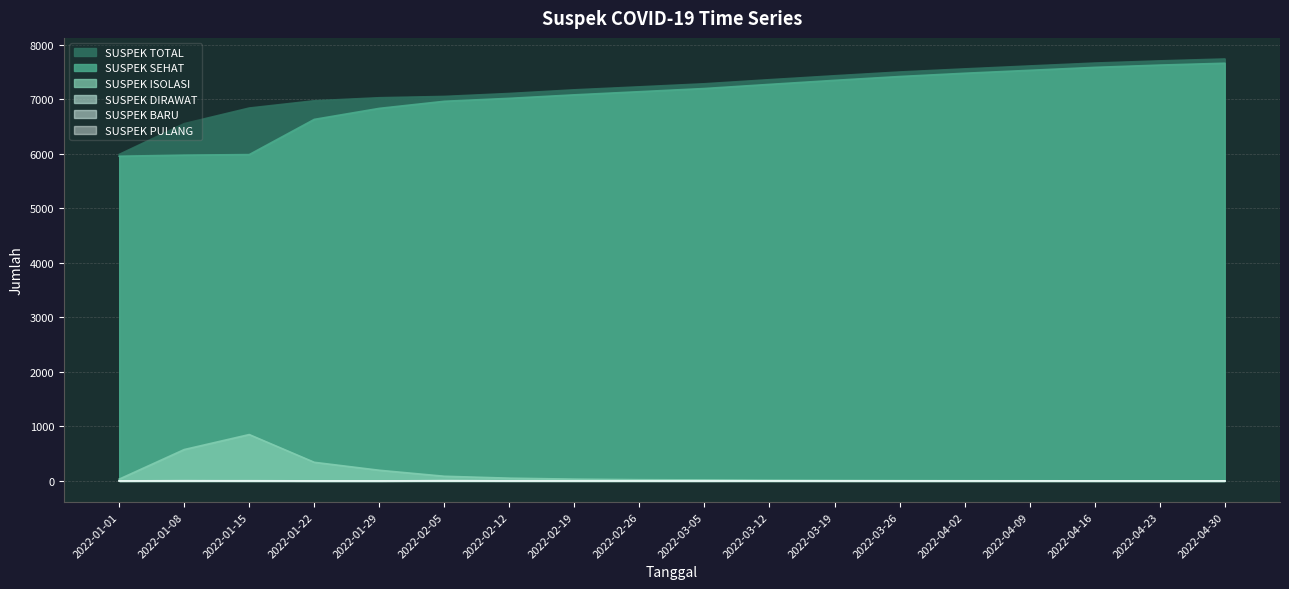

Between 2022-01-15 and 2022-04-09, which series saw the biggest shift?

SUSPEK SEHAT